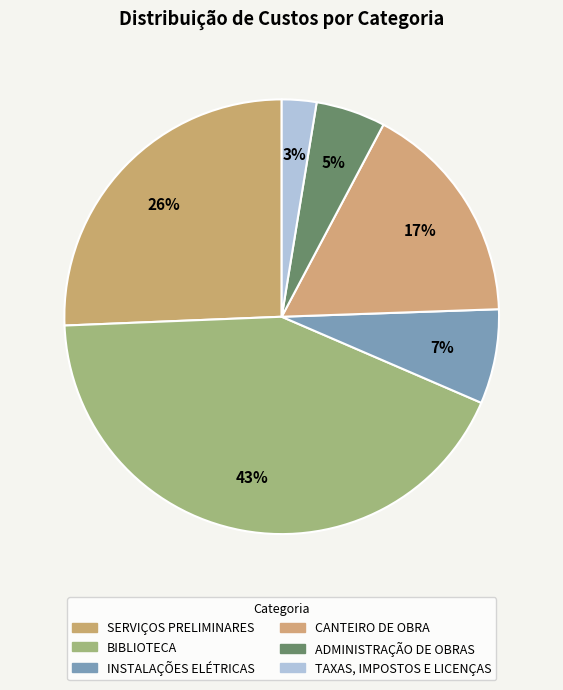

Count the number of slices in the pie.

6